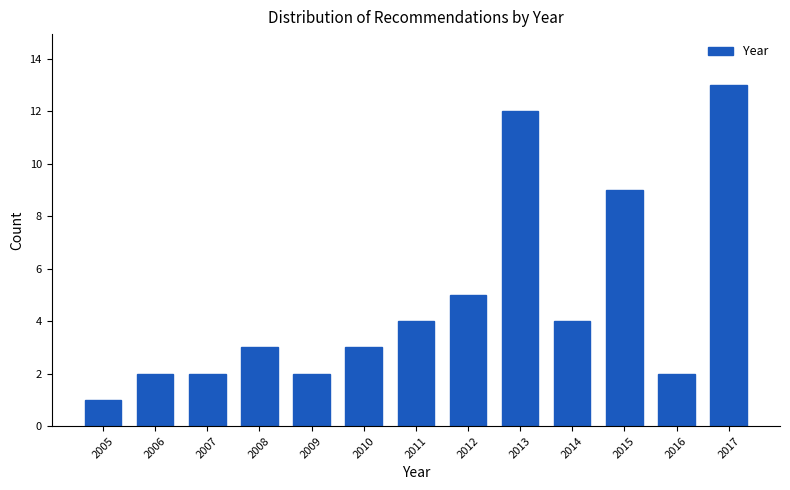

Reading left to right, what are all the values shown in this chart?

2005=1	2006=2	2007=2	2008=3	2009=2	2010=3	2011=4	2012=5	2013=12	2014=4	2015=9	2016=2	2017=13